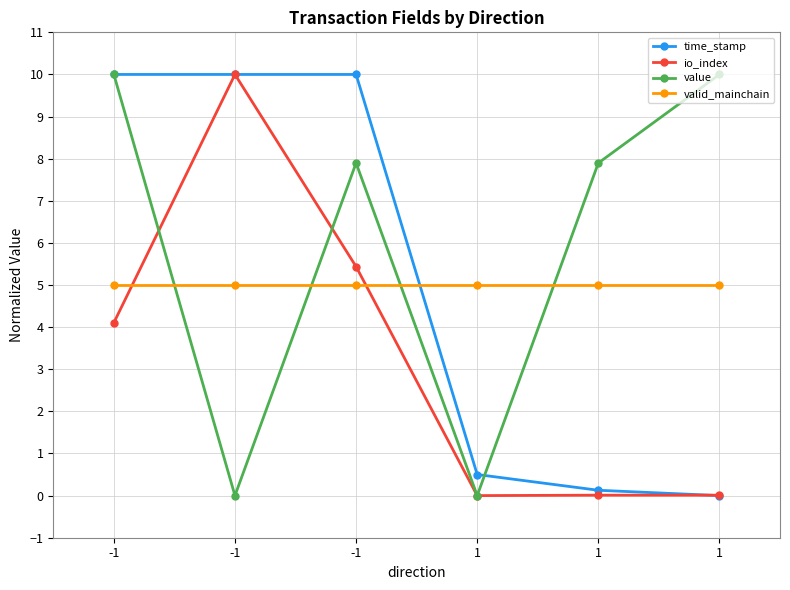

Where is the first local minimum for io_index?

1